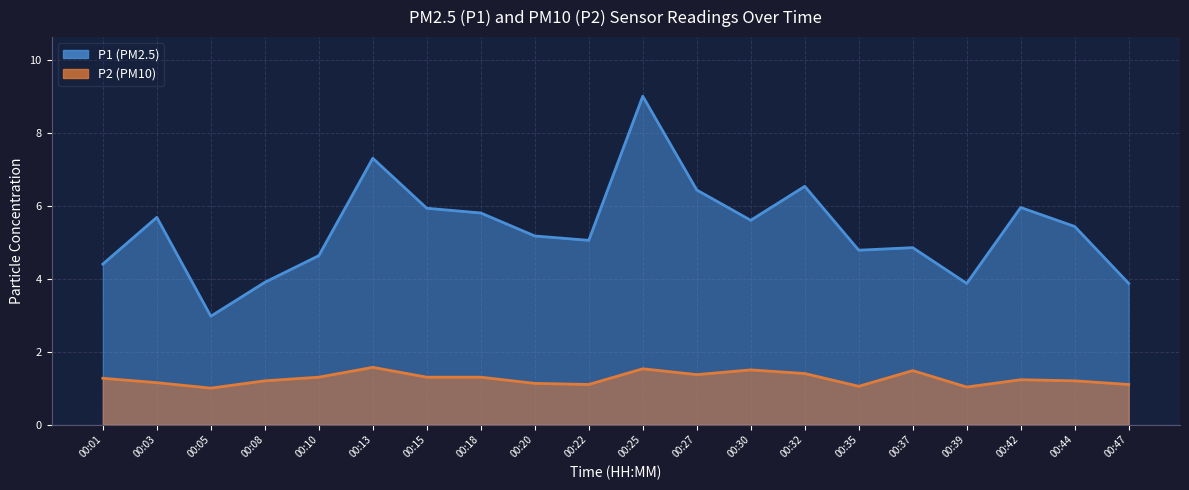

The P1 series shows 4.2 at 00:27. True or false?

False